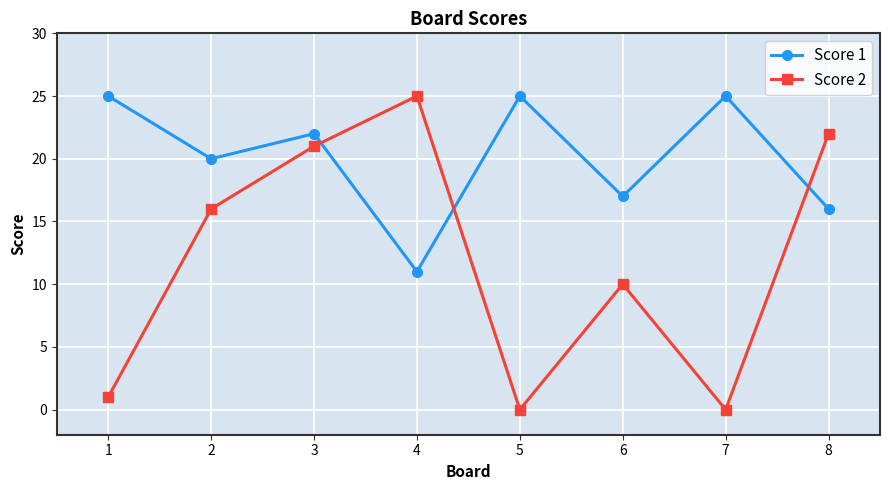

Where is the first local minimum for Score 2?

5